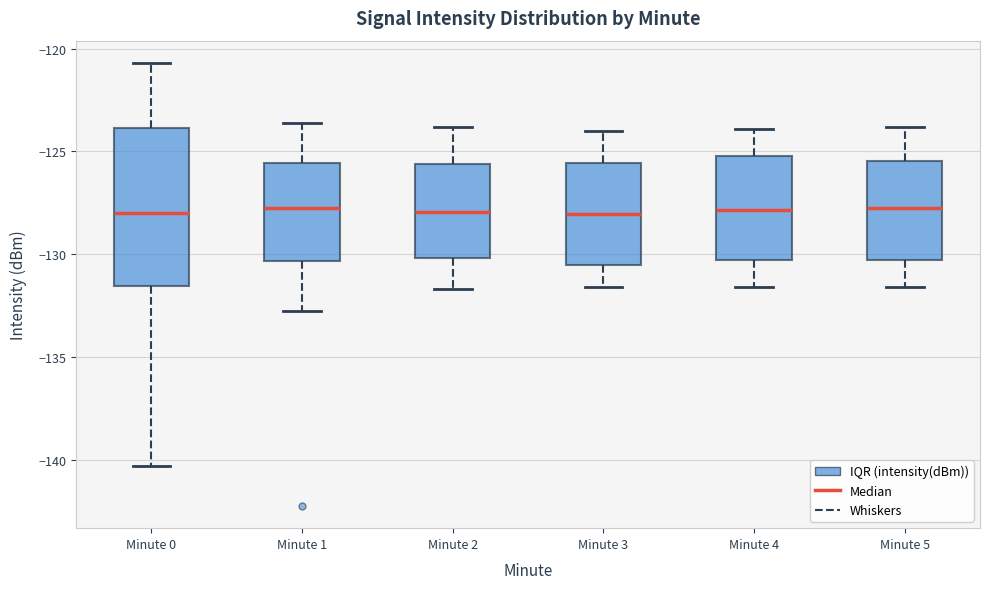

Reading left to right, read every box against the y-axis: the position of its median line, the range the box covers, and the ends of its whiskers. The values are not printed on the chart, so give them approximately, as read against the axis.

Minute 0: median -128.0, box -131.5 to -124.0, whiskers -140.5 to -120.5
Minute 1: median -127.5, box -130.5 to -125.5, whiskers -133.0 to -123.5
Minute 2: median -128.0, box -130.0 to -125.5, whiskers -131.5 to -124.0
Minute 3: median -128.0, box -130.5 to -125.5, whiskers -131.5 to -124.0
Minute 4: median -128.0, box -130.5 to -125.0, whiskers -131.5 to -124.0
Minute 5: median -127.5, box -130.5 to -125.5, whiskers -131.5 to -124.0